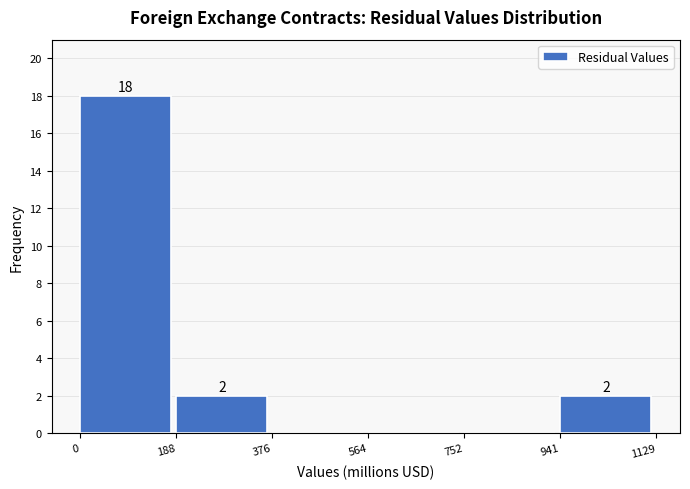

Over which range of the x-axis is the bar tallest?

0 to 188